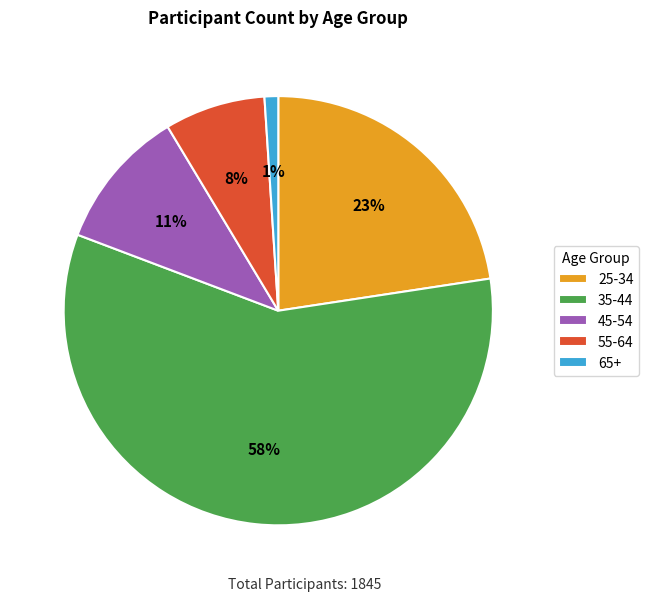

To the nearest percent, what is the average slice percentage?

20%